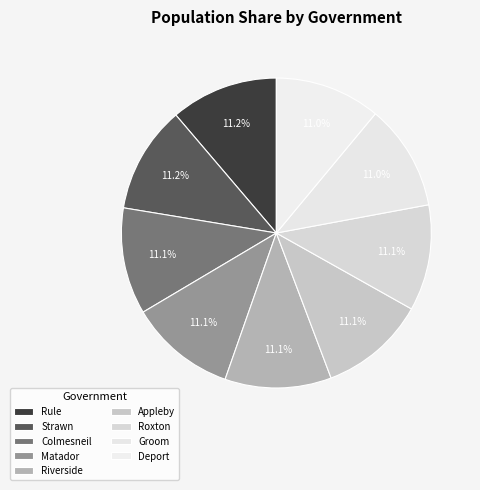

Is the sum of Deport and Appleby greater than half?

No